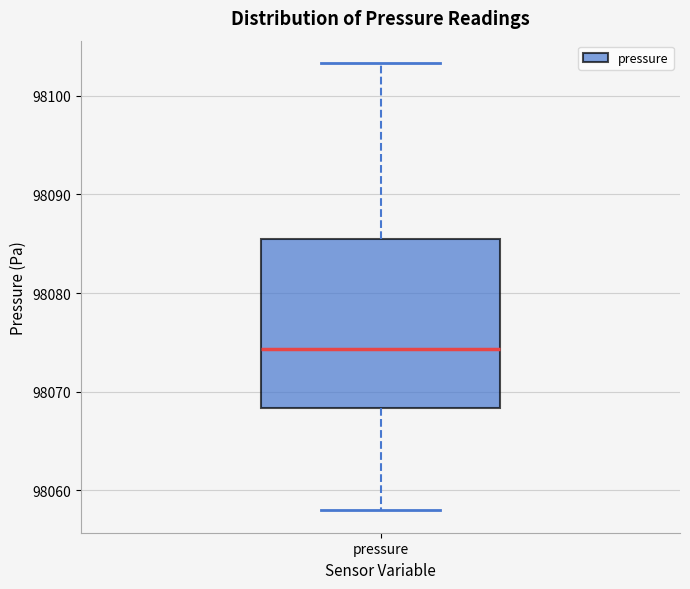

Read this box plot against the y-axis: the position of the median line, the range covered by the box, and the ends of both whiskers. The values are not printed on the chart, so give them approximately, as read against the axis.

median 98074, box 98068 to 98085, whiskers 98058 to 98103